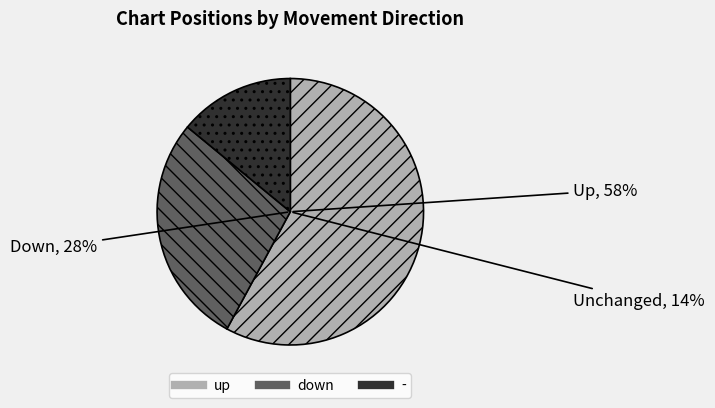

Which category accounts for the majority?

up